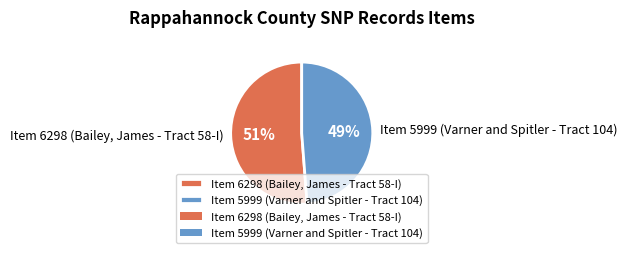

Is it true that Item 5999 (Varner and Spitler - Tract 104) is 39% of the pie?

False